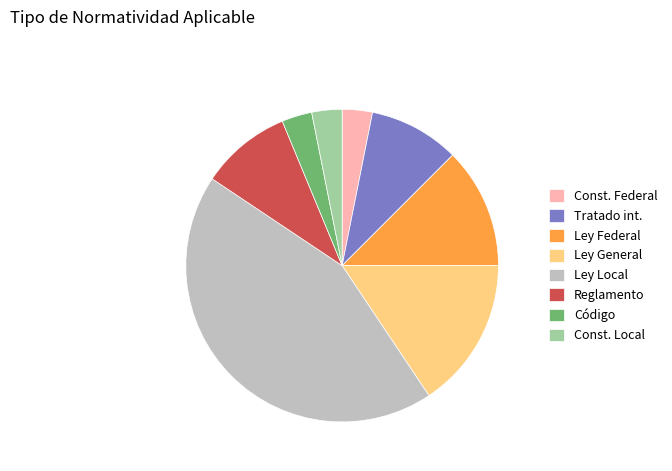

Which has a higher value, Ley Federal or Código?

Ley Federal